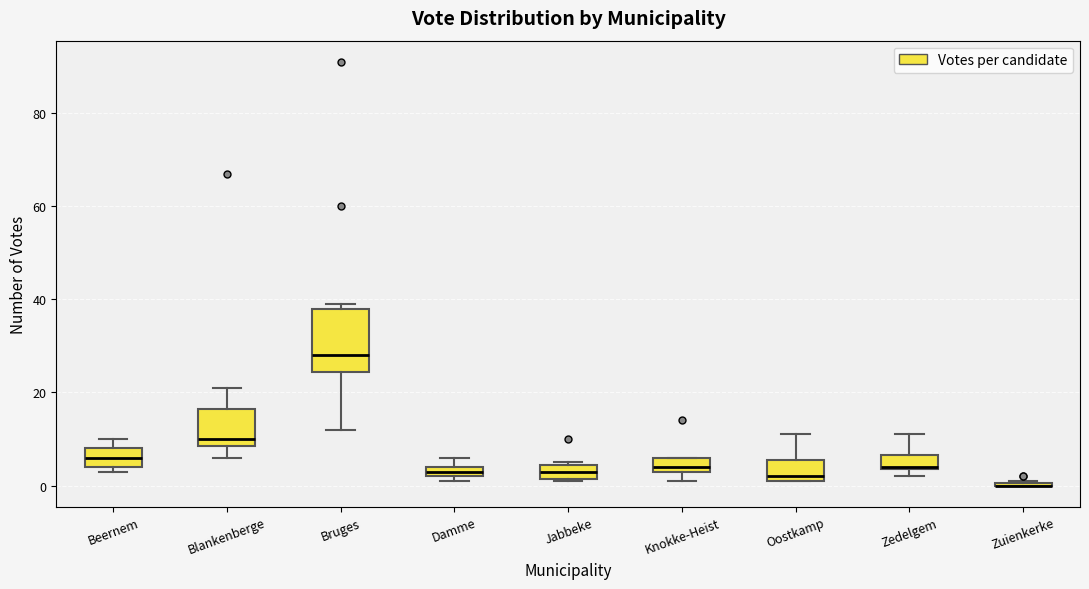

Comparing the boxes themselves (not the whiskers), which one is the tallest?

Bruges